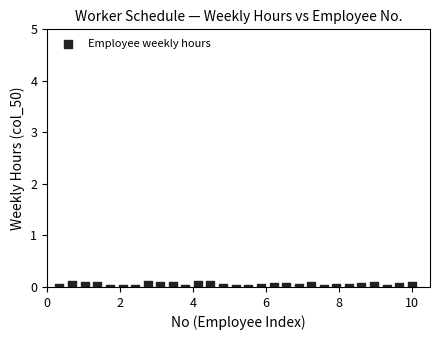

What is the range of X values (max minus min)?

9.7